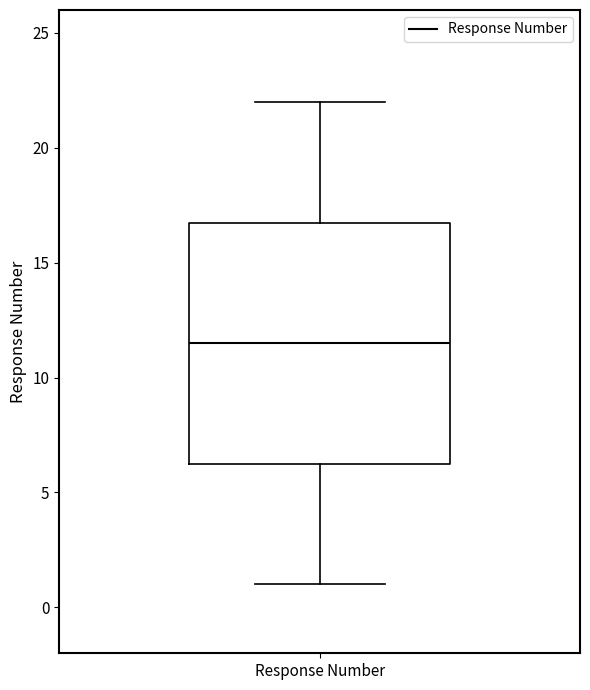

Where does the median line of the box for Response Number sit on the y-axis? The values are not printed on the chart, so give them approximately, as read against the axis.

11.5